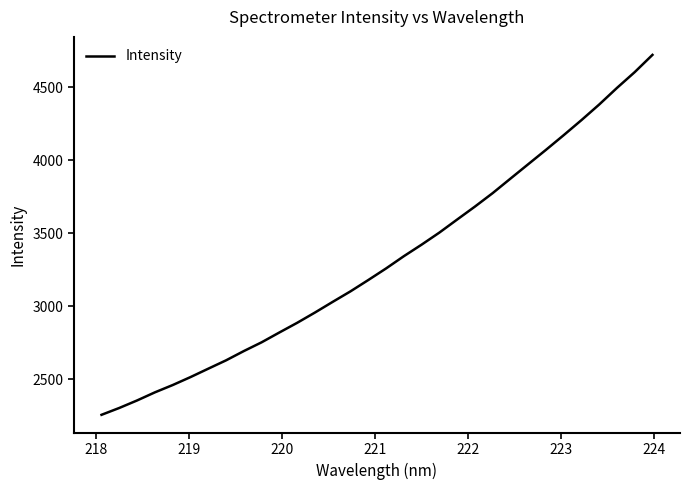

What is the difference between the maximum and minimum values?

2463.9